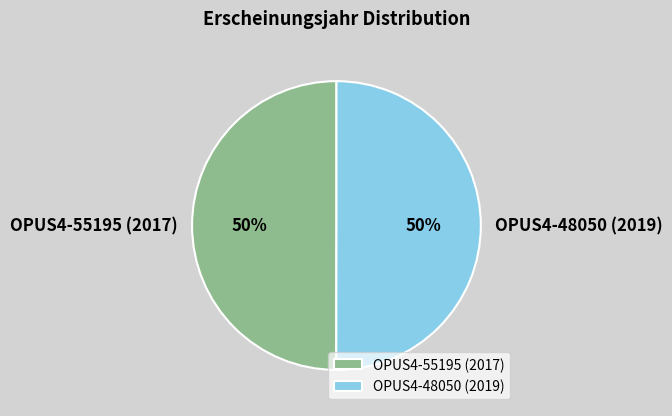

What is the ratio of the value at OPUS4-48050 (2019) to the value at OPUS4-55195 (2017)?

1.0